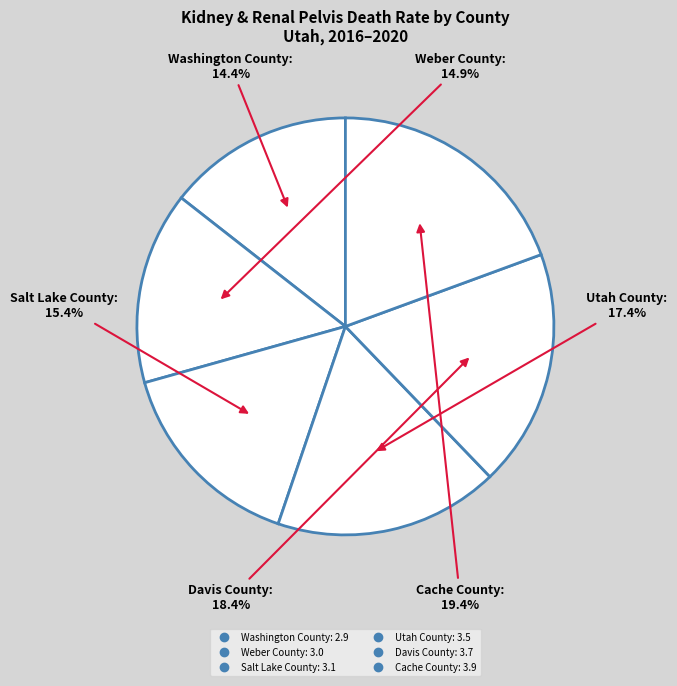

What percentage is the Washington County slice, to the nearest percent?

14%